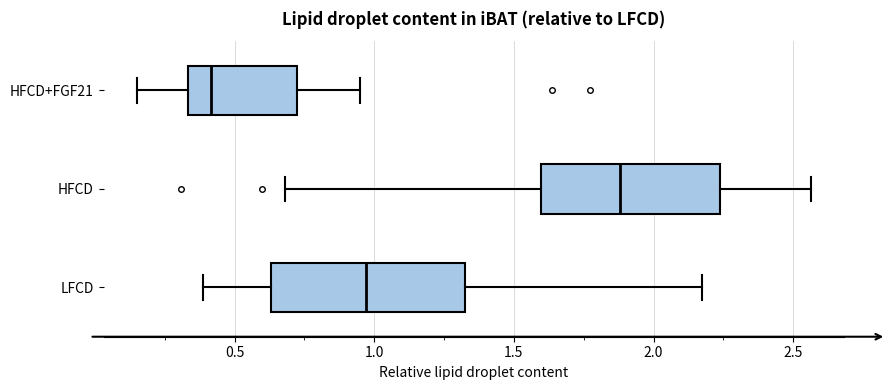

Reading bottom to top, read every box against the x-axis: the position of its median line, the range the box covers, and the ends of its whiskers. The values are not printed on the chart, so give them approximately, as read against the axis.

LFCD: median 0.95, box 0.65 to 1.30, whiskers 0.40 to 2.15
HFCD: median 1.90, box 1.60 to 2.25, whiskers 0.70 to 2.55
HFCD+FGF21: median 0.40, box 0.35 to 0.70, whiskers 0.15 to 0.95